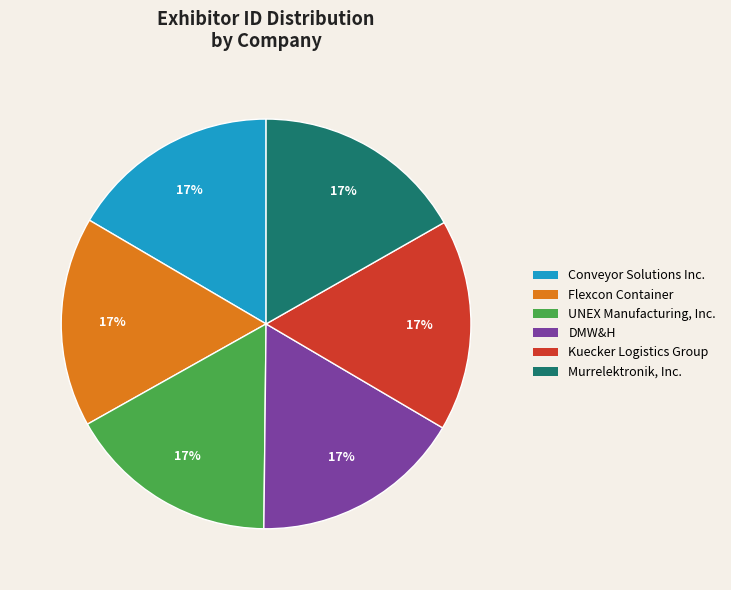

To the nearest percent, what portion does UNEX Manufacturing, Inc. represent?

17%